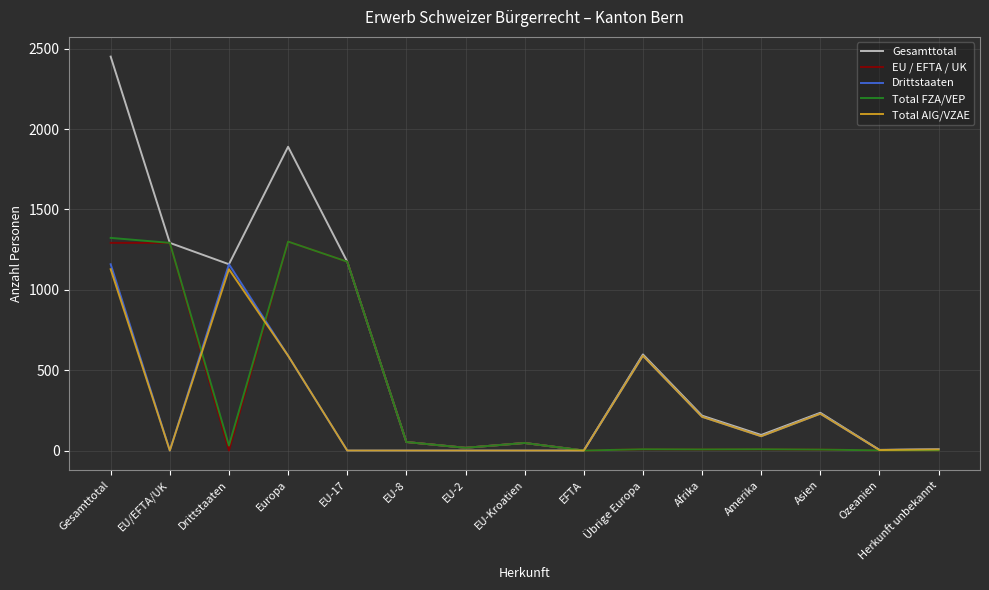

True or false: Total AIG/VZAE has a value of 1128 at Gesamttotal.

True